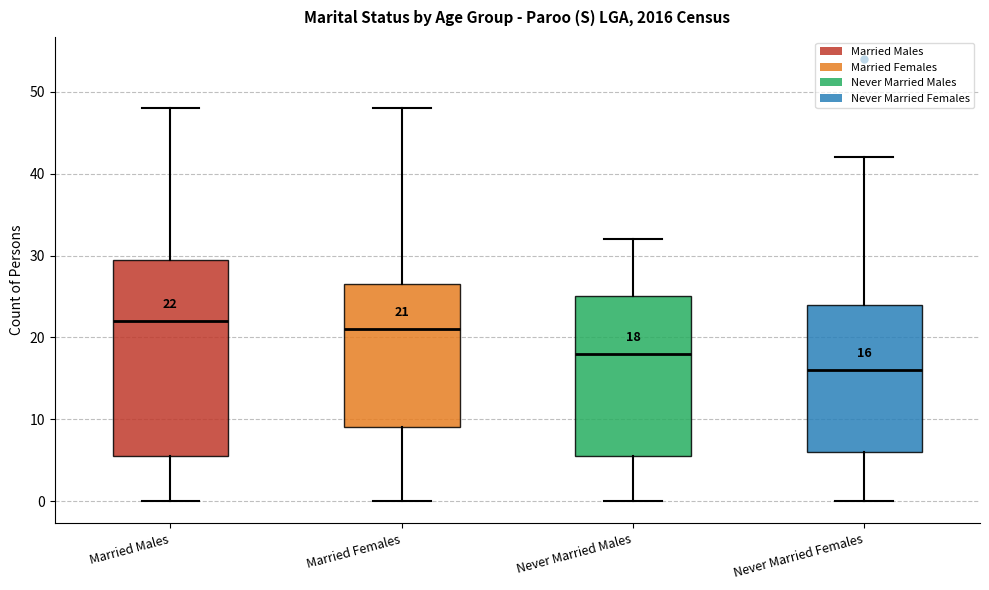

Which box is the tallest, from its lower edge to its upper edge?

Married Males